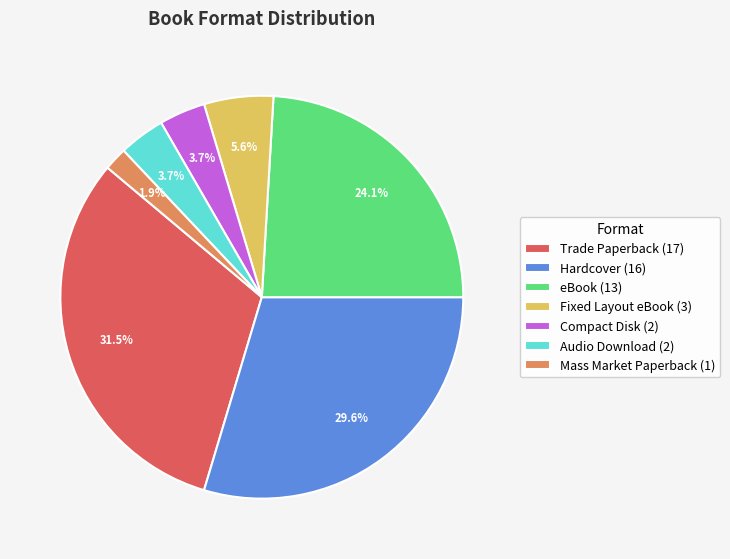

What is the ratio of the value at Compact Disk (2) to the value at Fixed Layout eBook (3)?

0.7